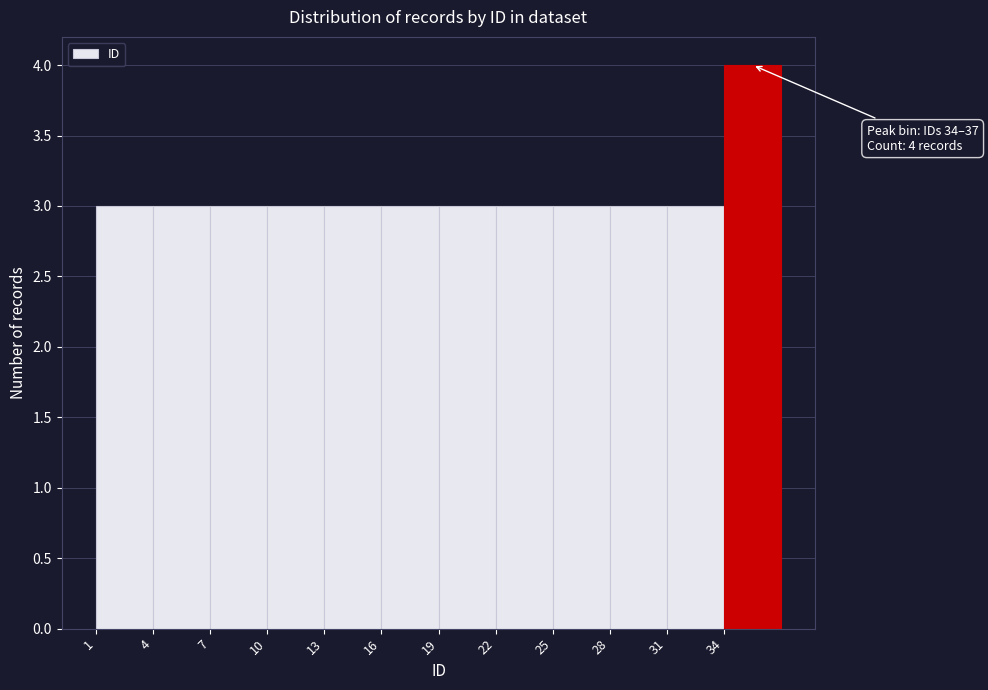

Which range on the x-axis has the tallest bar?

34 to 37